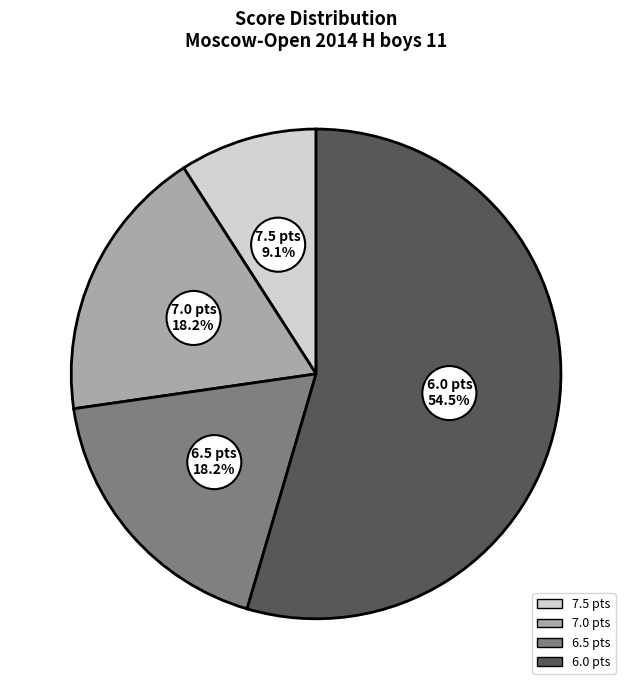

How many segments does this pie chart have?

4